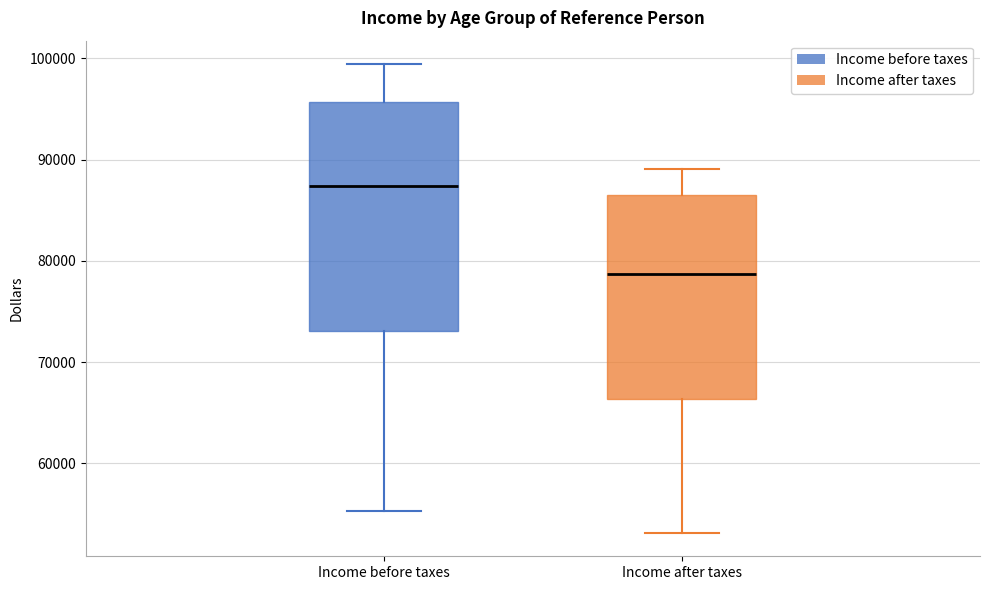

Where does the lower whisker of the box for Income before taxes end on the y-axis? The values are not printed on the chart, so give them approximately, as read against the axis.

55000